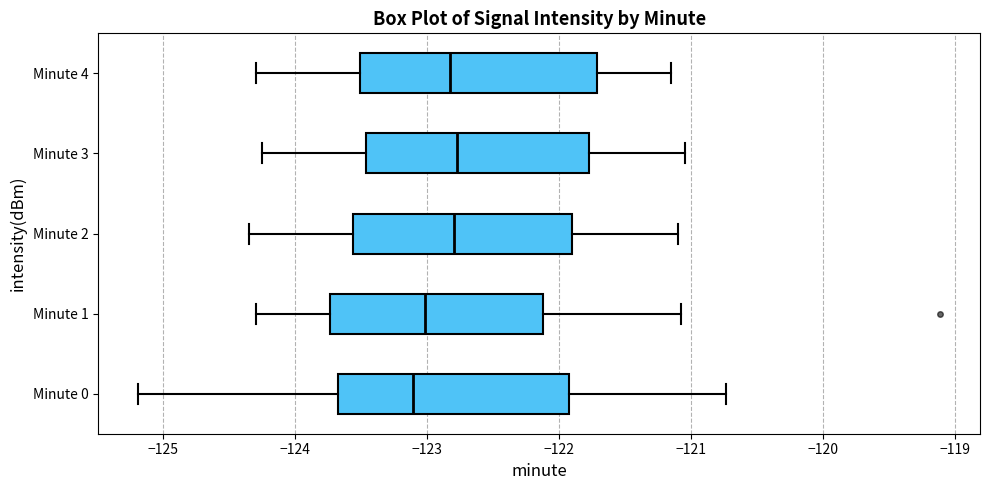

Where is the right edge of the box for Minute 4 on the x-axis? The values are not printed on the chart, so give them approximately, as read against the axis.

-121.7